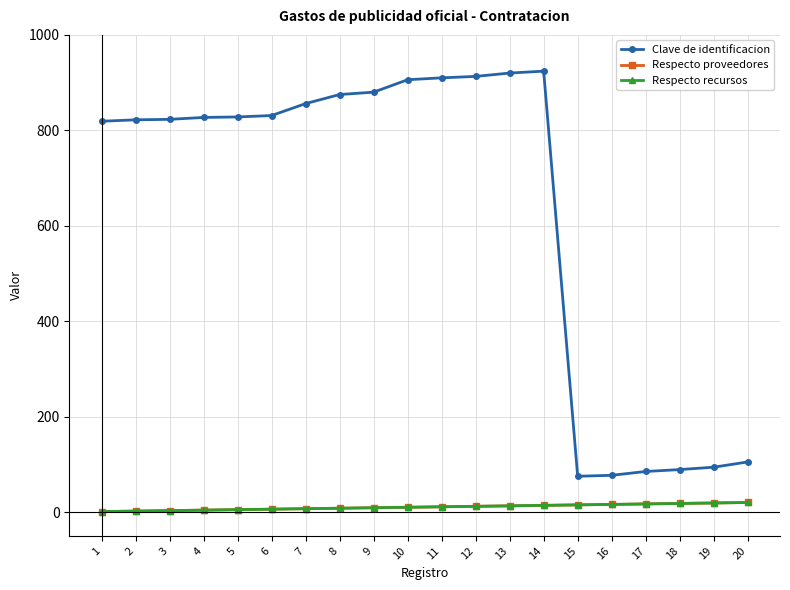

Does the chart have visible grid lines?

Yes